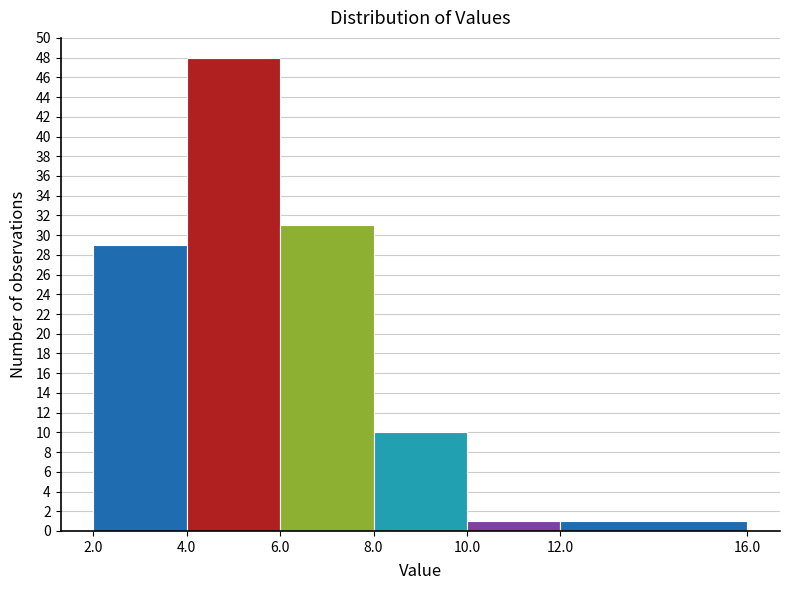

Which range on the x-axis has the tallest bar?

4.0 to 6.0